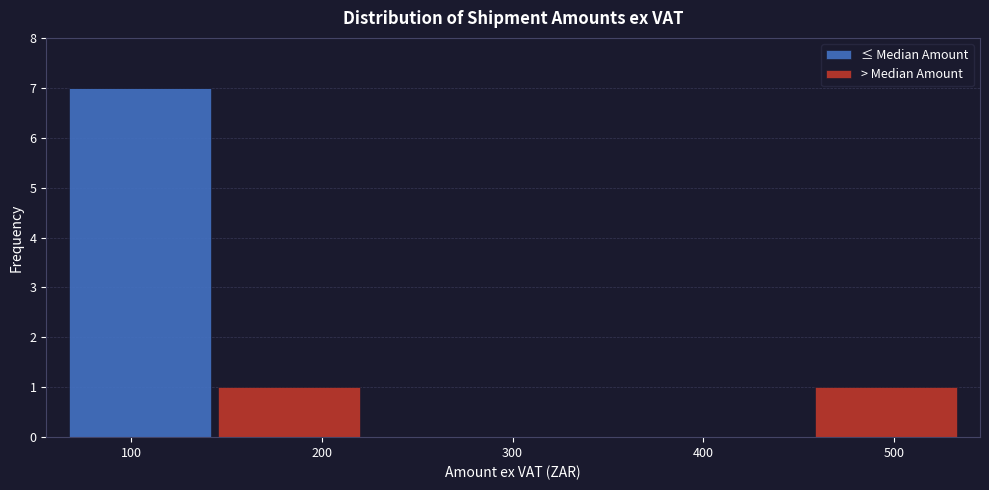

Reading left to right, list every stacked bar in this chart as the range it spans on the x-axis followed by its total height. Neither the bar edges nor the heights are printed on the chart, so give them approximately, as read against the axes.

70 to 140: 7
140 to 220: 1
220 to 300: 0
300 to 380: 0
380 to 460: 0
460 to 540: 1